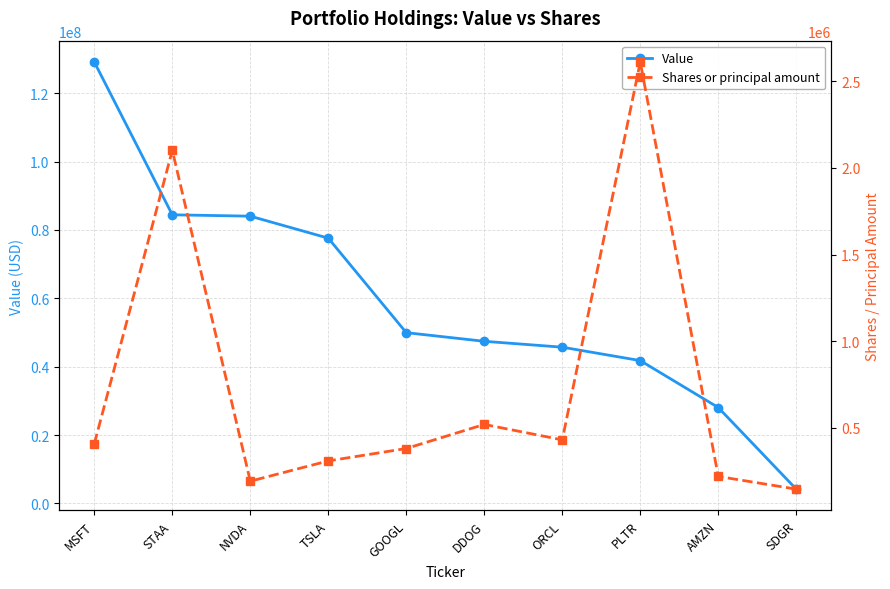

Between NVDA and GOOGL, which is larger?

NVDA